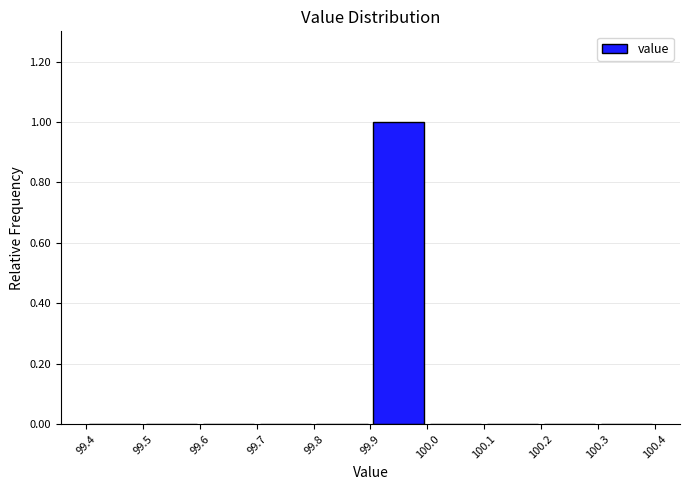

How tall is the bar that spans 99.9 to 100.0 on the x-axis? The values are not printed on the chart, so give them approximately, as read against the axis.

1